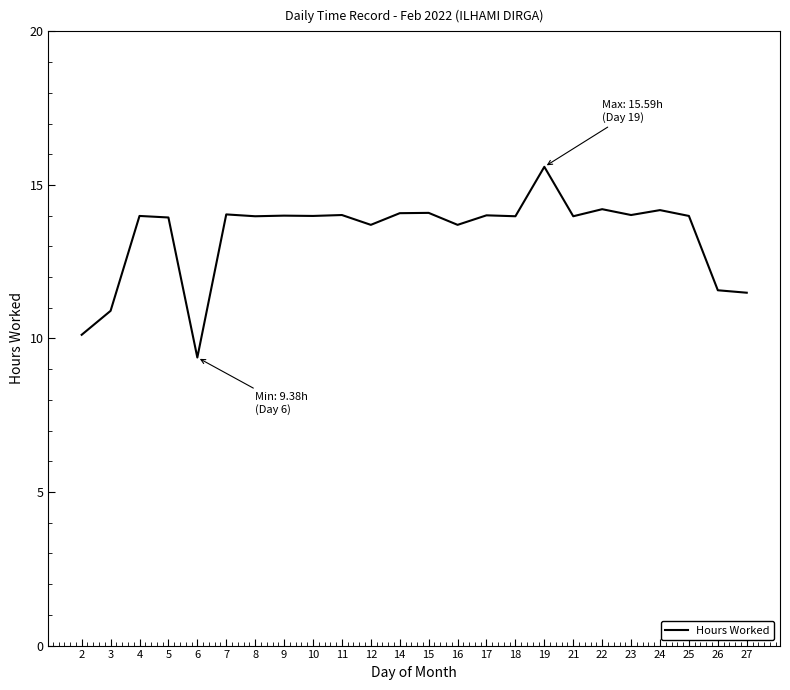

The chart shows a value of 14.2 at 24. True or false?

True